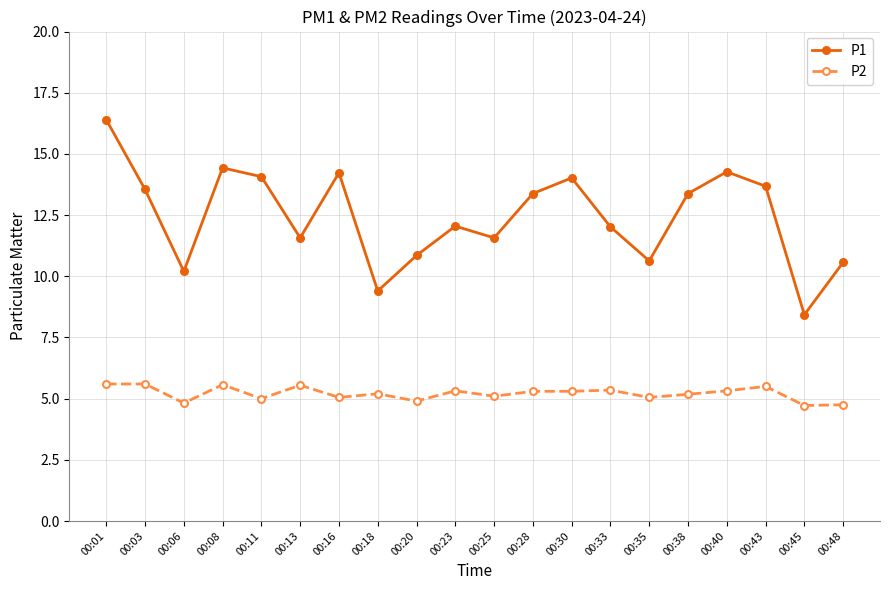

What is the difference between the highest and lowest values at 00:25?

6.5